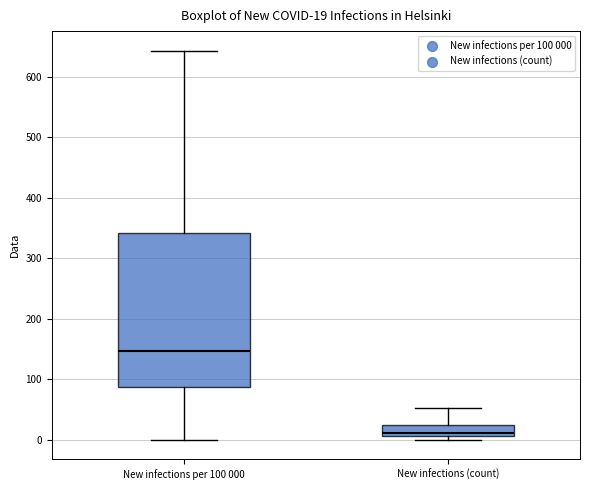

Comparing the boxes themselves (not the whiskers), which one is the tallest?

New infections per 100 000